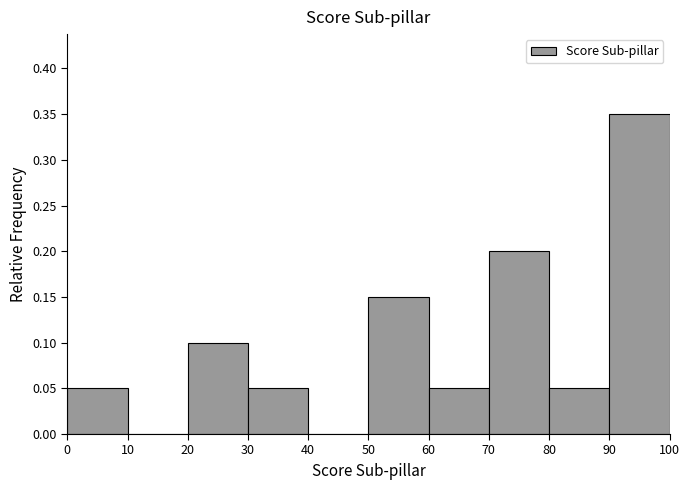

What is the height of the bar covering 70 to 80 on the x-axis? The values are not printed on the chart, so give them approximately, as read against the axis.

0.20